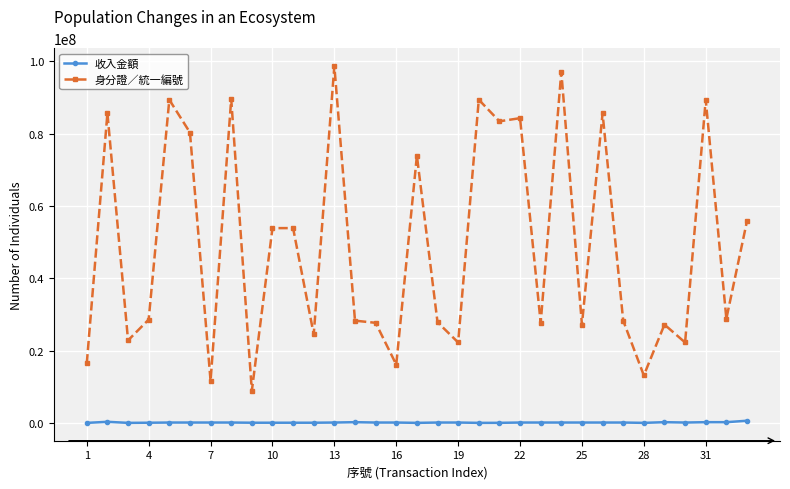

How many series are shown in this chart?

2